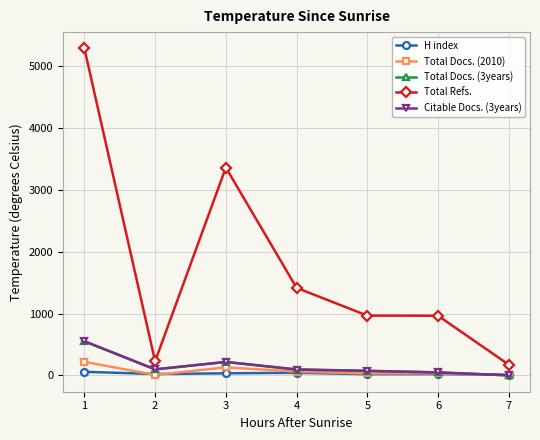

Which series has the largest total across all categories?

Total Refs.